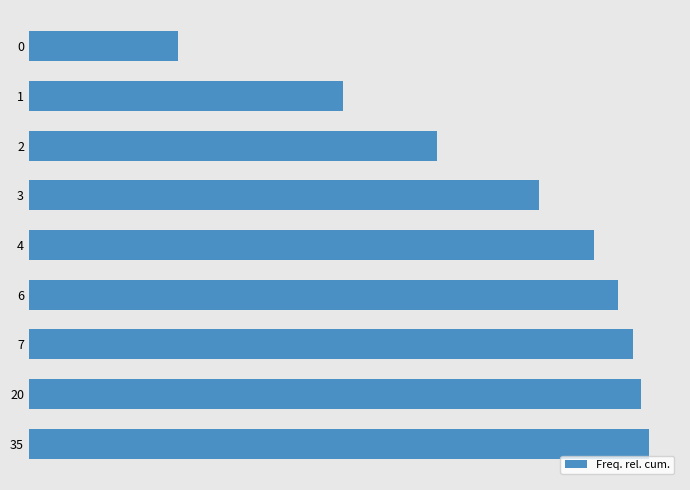

Are the bars horizontal?

Yes